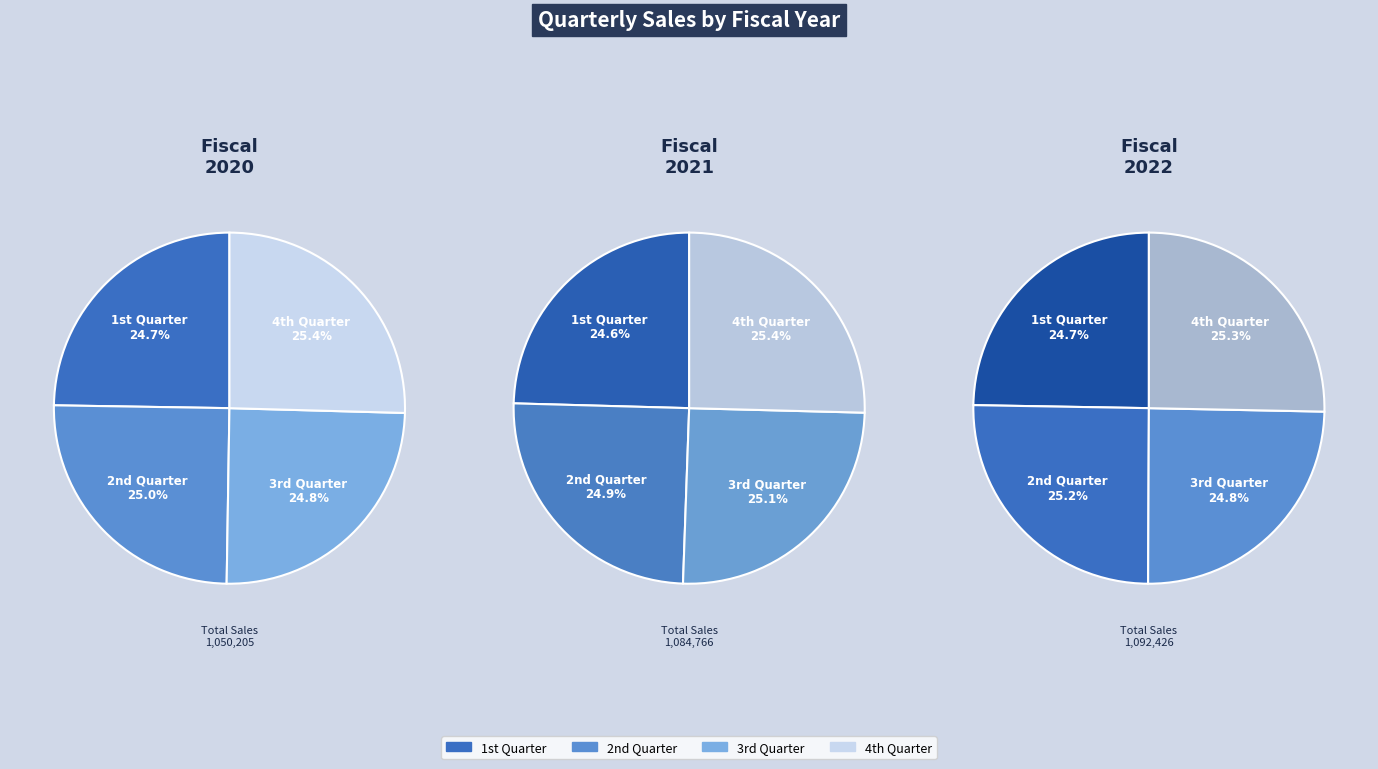

Count the number of slices in the pie.

4